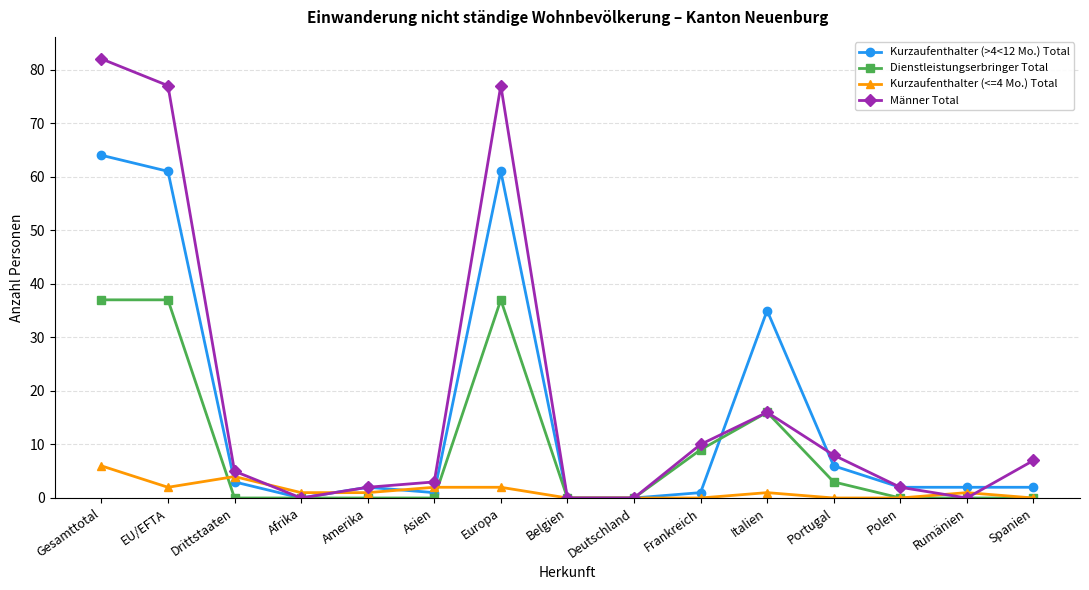

At how many categories does at least one series exceed 65?

3